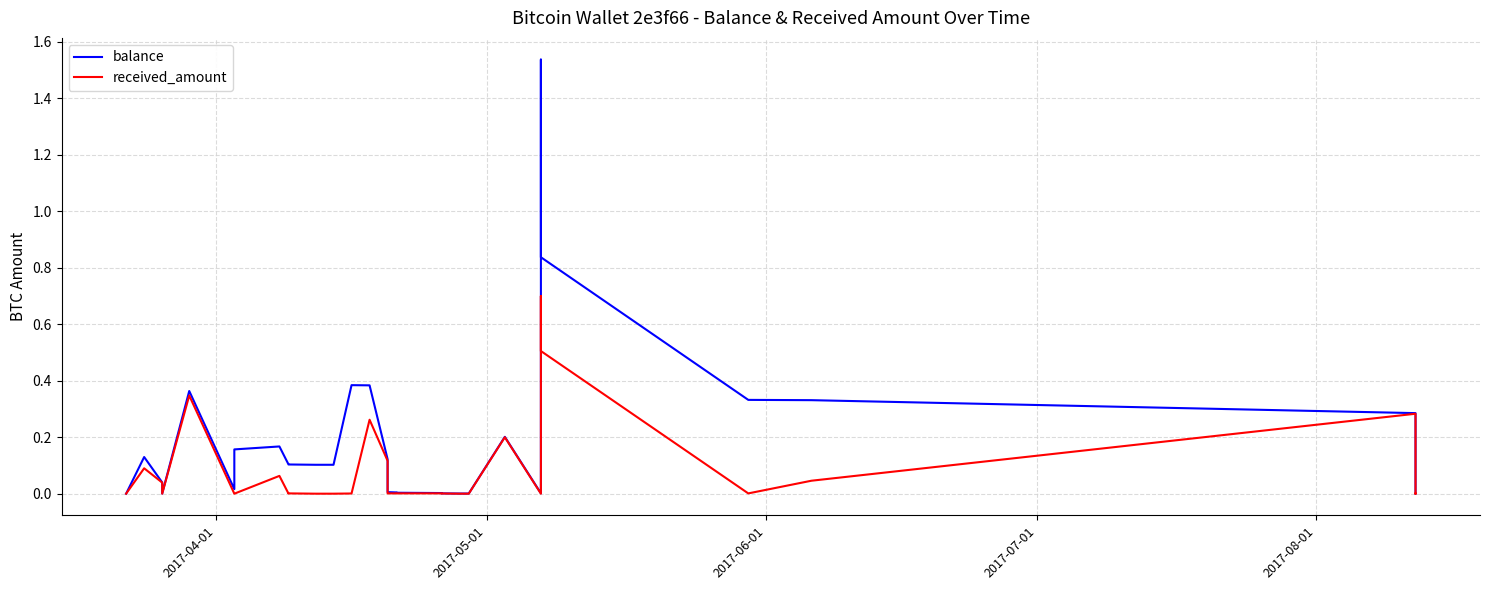

What is the difference between the maximum and minimum values in the received_amount series?

0.7